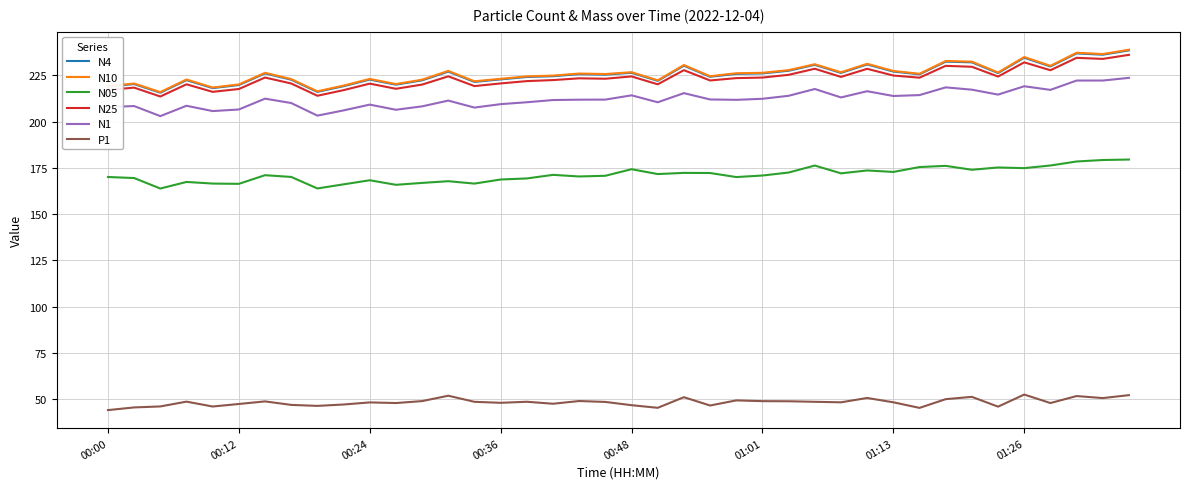

True or false: P1 and N05 cross at least once.

False